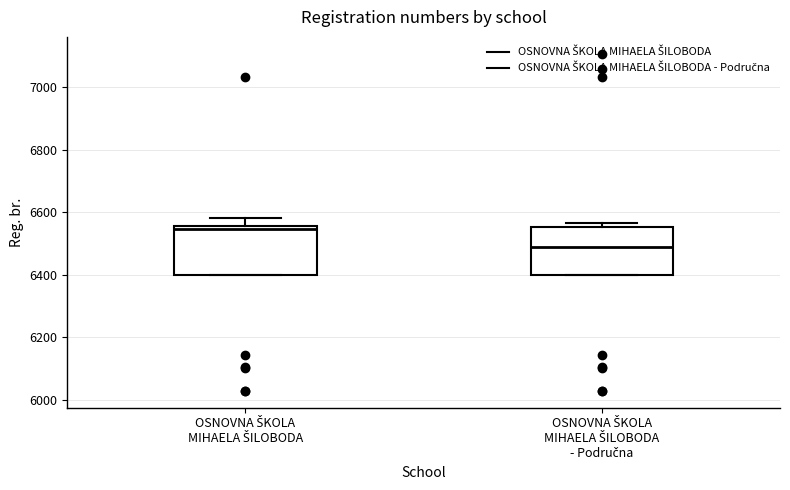

Where is the lower edge of the box for OSNOVNA ŠKOLA MIHAELA ŠILOBODA - Područna on the y-axis? The values are not printed on the chart, so give them approximately, as read against the axis.

6400